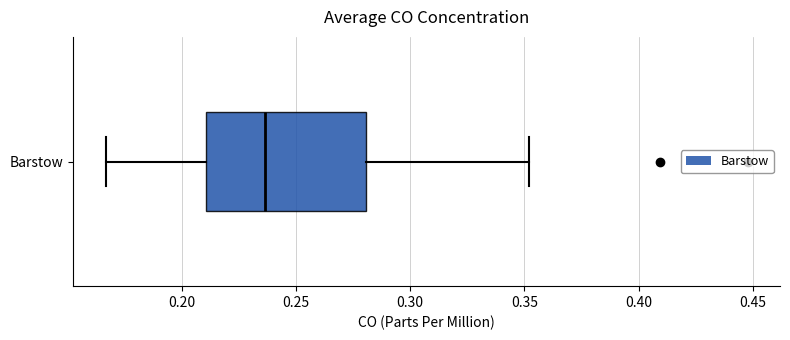

Where does the left whisker of the box for Barstow end on the x-axis? The values are not printed on the chart, so give them approximately, as read against the axis.

0.165